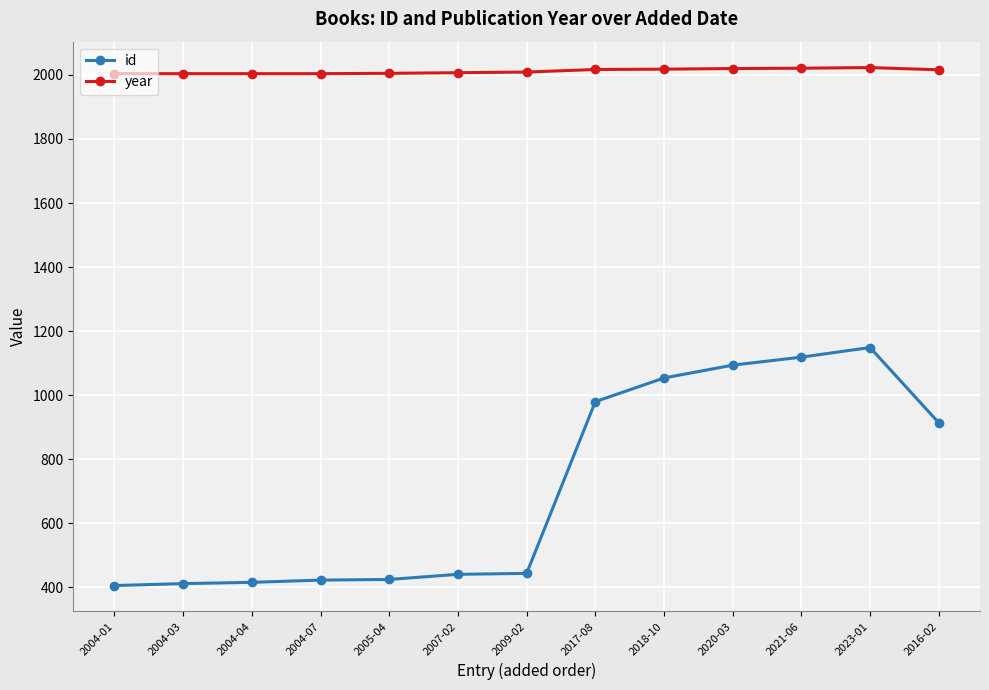

What is the greatest value displayed?

2023